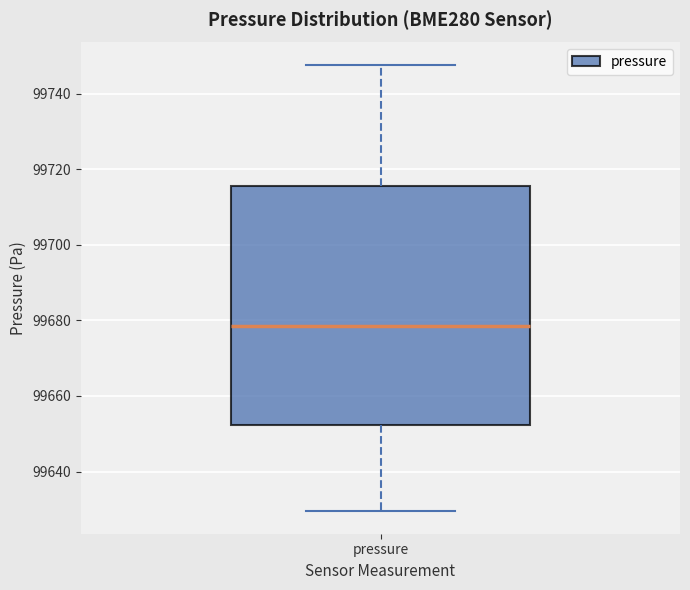

Read this box plot against the y-axis: the position of the median line, the range covered by the box, and the ends of both whiskers. The values are not printed on the chart, so give them approximately, as read against the axis.

median 99678, box 99652 to 99716, whiskers 99630 to 99748